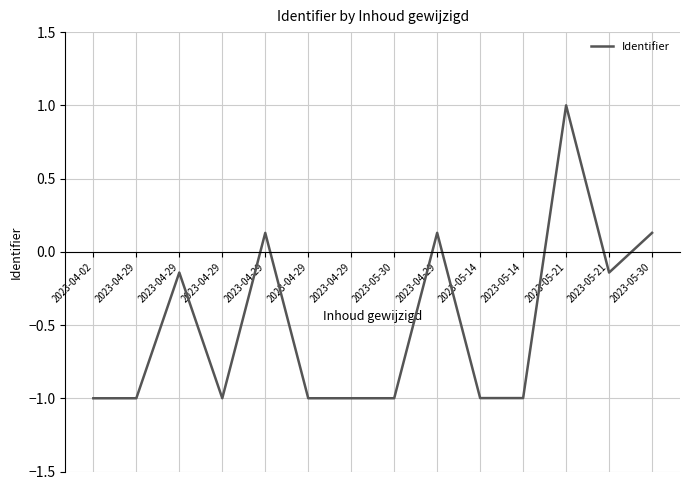

How many points are higher than both their immediate neighbors (excluding endpoints)?

4